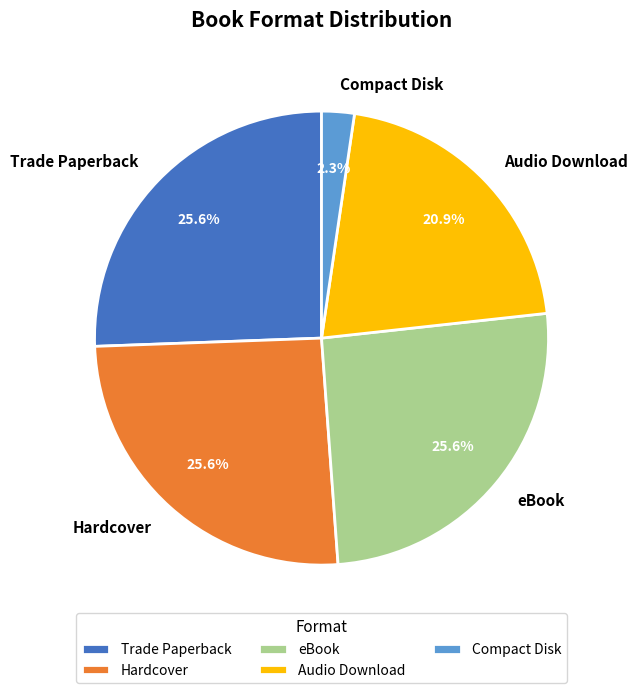

To the nearest percent, what is the combined percentage of Hardcover and Compact Disk?

28%